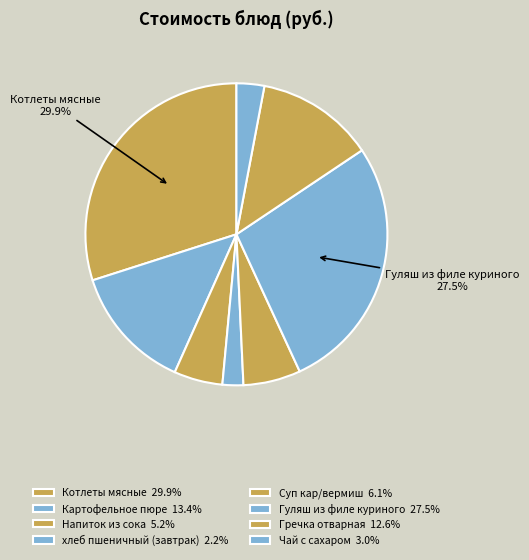

The хлеб пшеничный (завтрак) slice represents 14% of the pie. True or false?

False